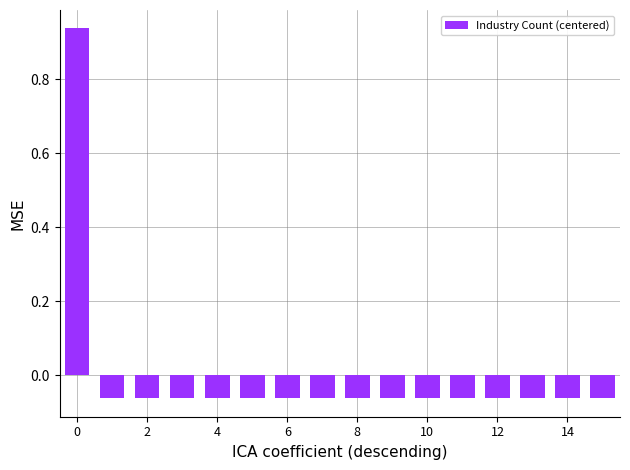

What is the difference between the maximum and minimum values?

1.0